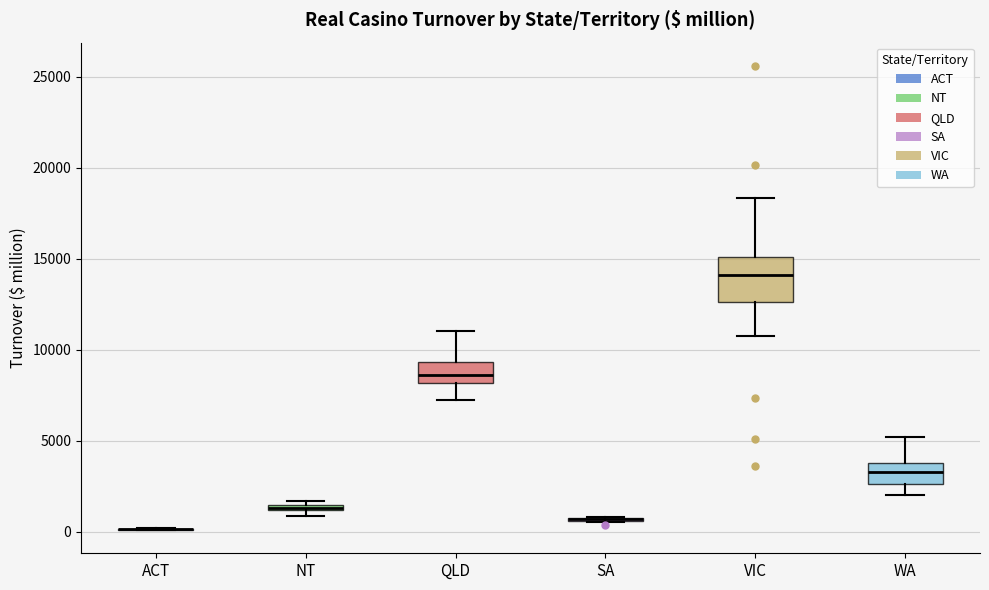

Which box is the tallest, from its lower edge to its upper edge?

VIC